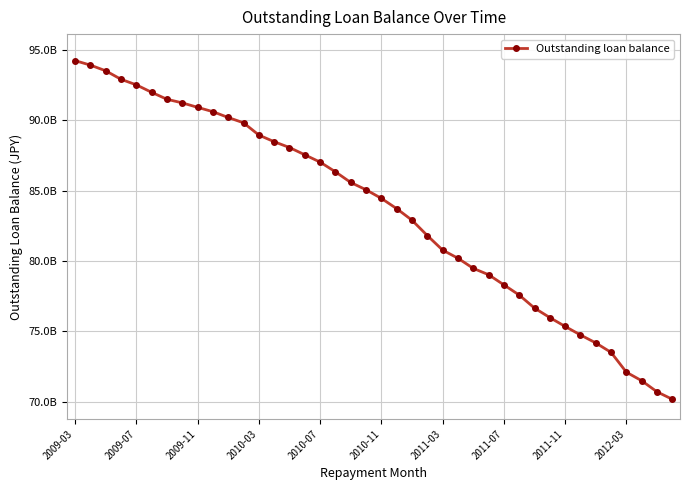

What is the difference between the second highest and second lowest values?

23232705161